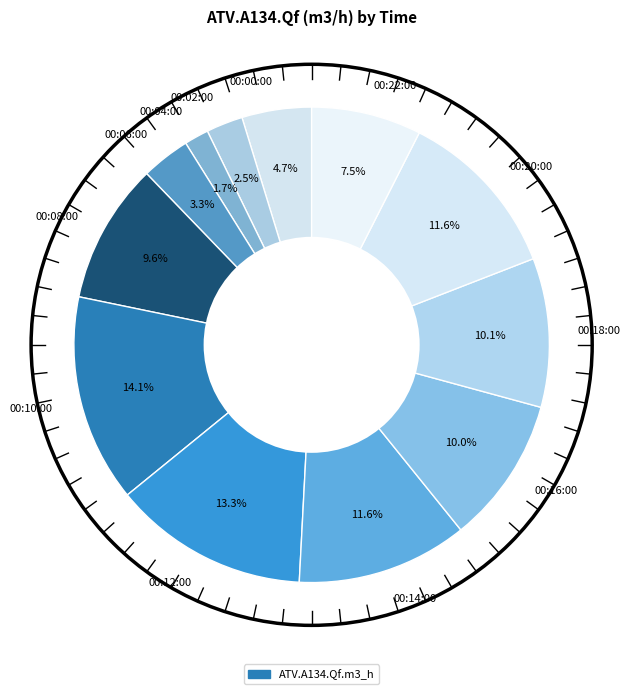

To the nearest percent, what is the average slice percentage?

8%